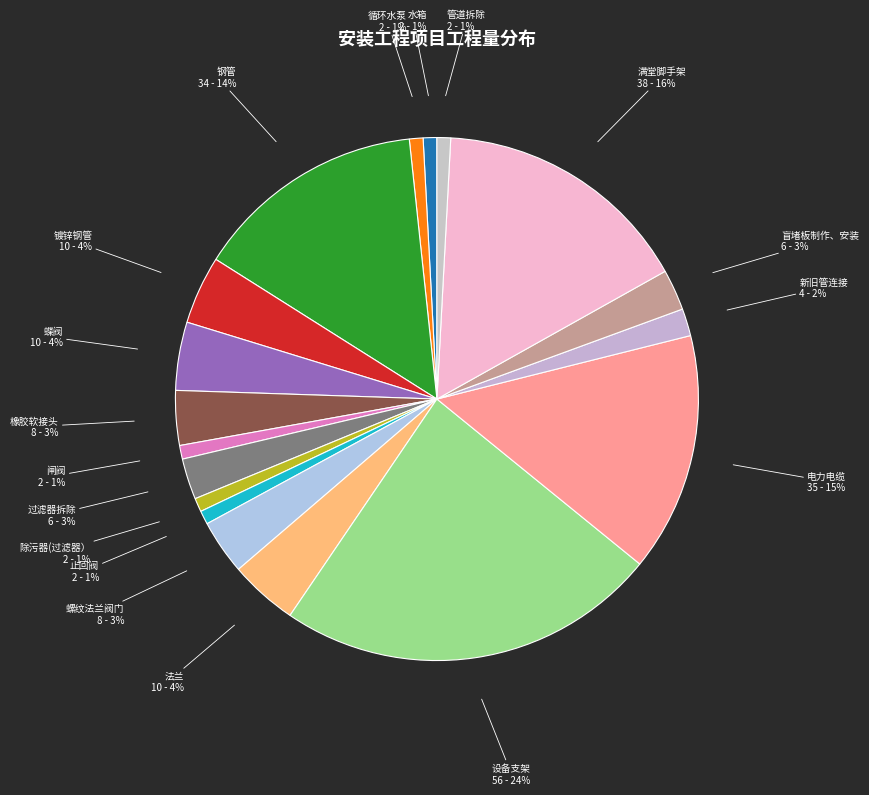

Does 过滤器拆除 represent more than half of the total?

No